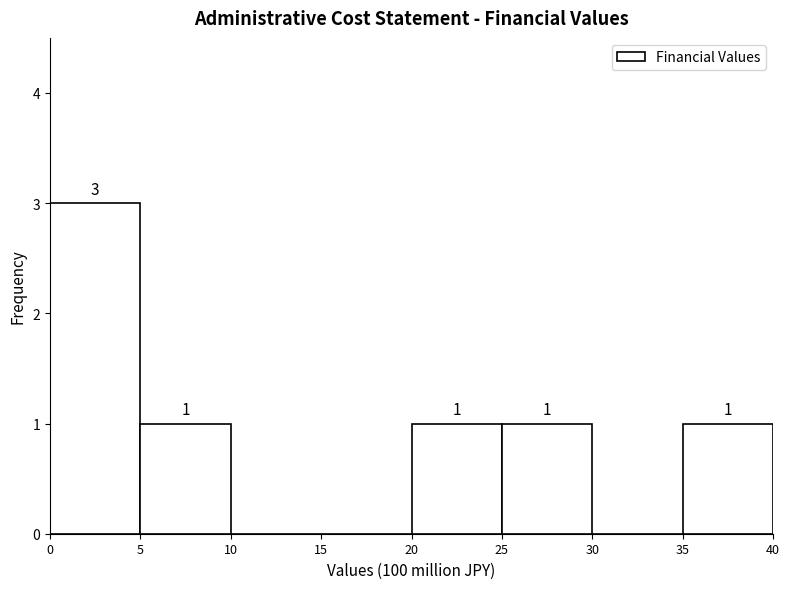

Which range on the x-axis has the tallest bar?

0 to 5